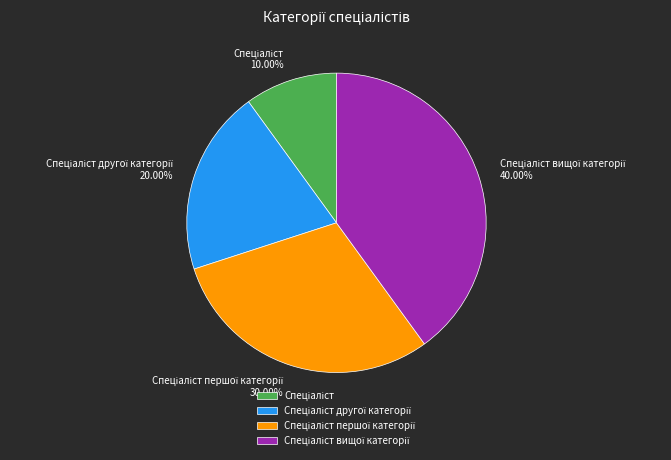

Is there any slice that represents more than half of the pie?

No